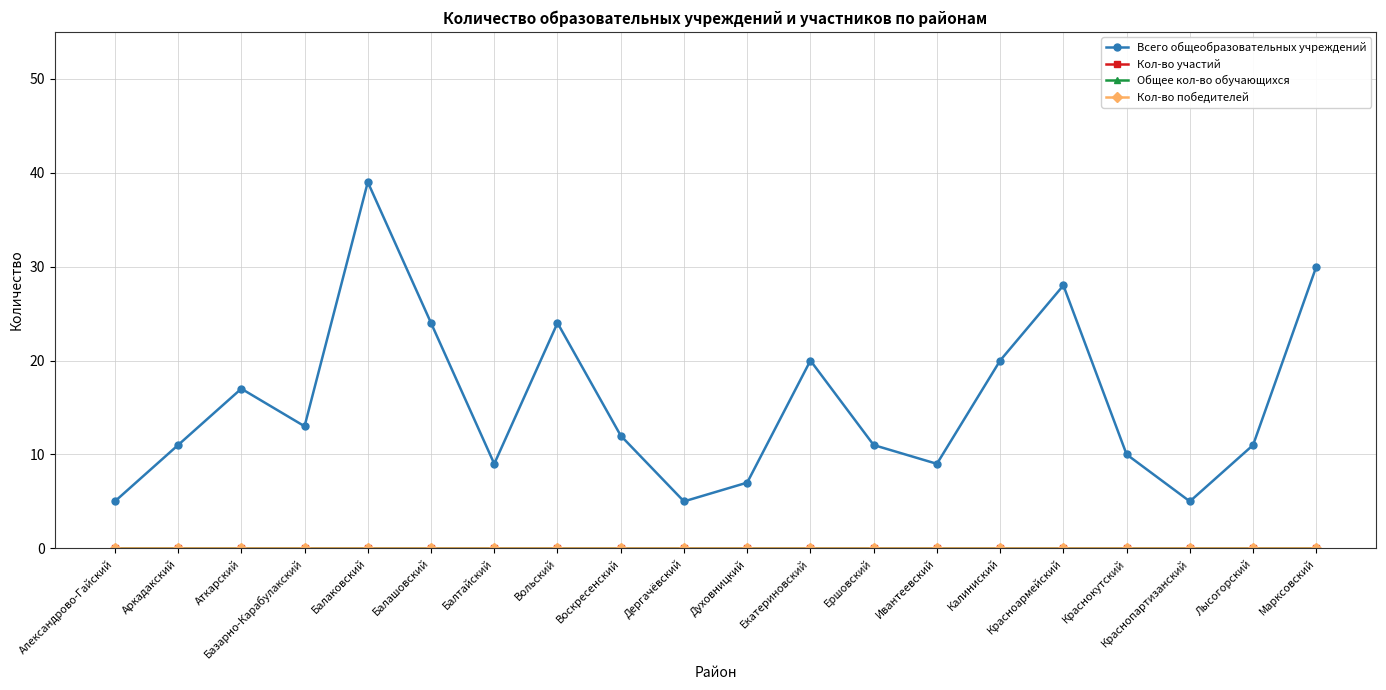

Does the chart have visible grid lines?

Yes